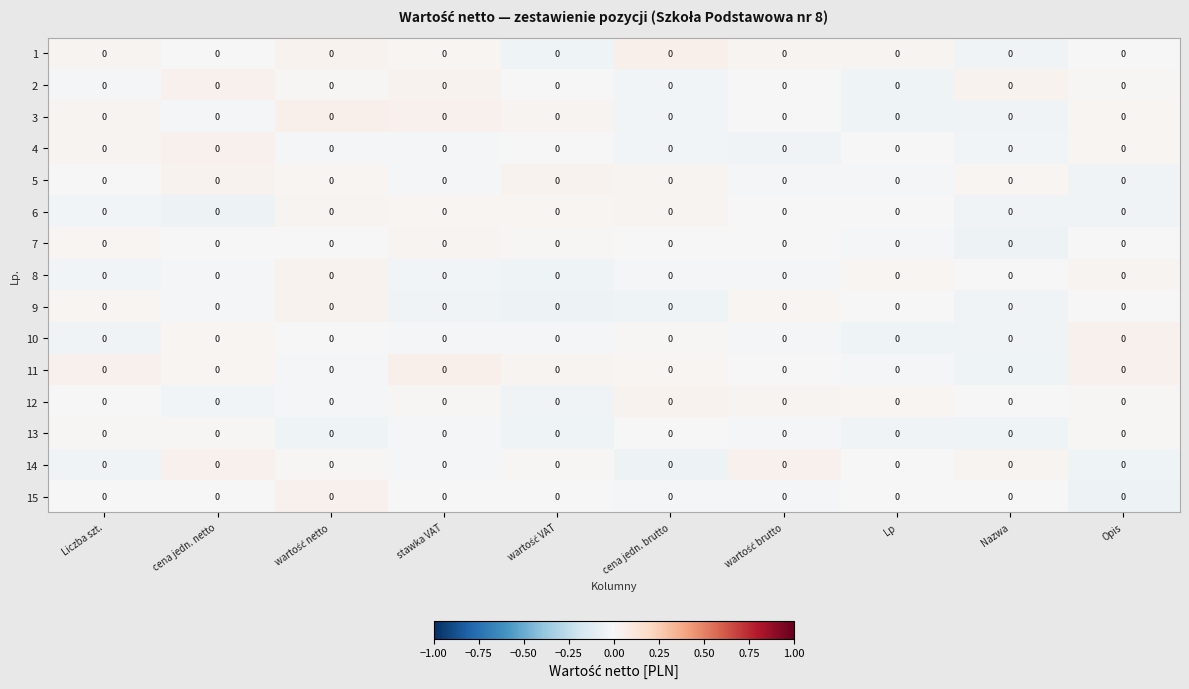

Reading left to right, list all the values displayed in this chart.

1: Liczba szt.=0.0	cena jedn. netto=0.0	wartość netto=0.0	stawka VAT=0.0	wartość VAT=0.0	cena jedn. brutto=0.0	wartość brutto=0.0	Lp=0.0	Nazwa=0.0	Opis=0.0
2: Liczba szt.=0.0	cena jedn. netto=0.0	wartość netto=0.0	stawka VAT=0.0	wartość VAT=0.0	cena jedn. brutto=0.0	wartość brutto=0.0	Lp=0.0	Nazwa=0.0	Opis=0.0
3: Liczba szt.=0.0	cena jedn. netto=0.0	wartość netto=0.0	stawka VAT=0.0	wartość VAT=0.0	cena jedn. brutto=0.0	wartość brutto=0.0	Lp=0.0	Nazwa=0.0	Opis=0.0
4: Liczba szt.=0.0	cena jedn. netto=0.0	wartość netto=0.0	stawka VAT=0.0	wartość VAT=0.0	cena jedn. brutto=0.0	wartość brutto=0.0	Lp=0.0	Nazwa=0.0	Opis=0.0
5: Liczba szt.=0.0	cena jedn. netto=0.0	wartość netto=0.0	stawka VAT=0.0	wartość VAT=0.0	cena jedn. brutto=0.0	wartość brutto=0.0	Lp=0.0	Nazwa=0.0	Opis=0.0
6: Liczba szt.=0.0	cena jedn. netto=0.0	wartość netto=0.0	stawka VAT=0.0	wartość VAT=0.0	cena jedn. brutto=0.0	wartość brutto=0.0	Lp=0.0	Nazwa=0.0	Opis=0.0
7: Liczba szt.=0.0	cena jedn. netto=0.0	wartość netto=0.0	stawka VAT=0.0	wartość VAT=0.0	cena jedn. brutto=0.0	wartość brutto=0.0	Lp=0.0	Nazwa=0.0	Opis=0.0
8: Liczba szt.=0.0	cena jedn. netto=0.0	wartość netto=0.0	stawka VAT=0.0	wartość VAT=0.0	cena jedn. brutto=0.0	wartość brutto=0.0	Lp=0.0	Nazwa=0.0	Opis=0.0
9: Liczba szt.=0.0	cena jedn. netto=0.0	wartość netto=0.0	stawka VAT=0.0	wartość VAT=0.0	cena jedn. brutto=0.0	wartość brutto=0.0	Lp=0.0	Nazwa=0.0	Opis=0.0
10: Liczba szt.=0.0	cena jedn. netto=0.0	wartość netto=0.0	stawka VAT=0.0	wartość VAT=0.0	cena jedn. brutto=0.0	wartość brutto=0.0	Lp=0.0	Nazwa=0.0	Opis=0.0
11: Liczba szt.=0.0	cena jedn. netto=0.0	wartość netto=0.0	stawka VAT=0.0	wartość VAT=0.0	cena jedn. brutto=0.0	wartość brutto=0.0	Lp=0.0	Nazwa=0.0	Opis=0.0
12: Liczba szt.=0.0	cena jedn. netto=0.0	wartość netto=0.0	stawka VAT=0.0	wartość VAT=0.0	cena jedn. brutto=0.0	wartość brutto=0.0	Lp=0.0	Nazwa=0.0	Opis=0.0
13: Liczba szt.=0.0	cena jedn. netto=0.0	wartość netto=0.0	stawka VAT=0.0	wartość VAT=0.0	cena jedn. brutto=0.0	wartość brutto=0.0	Lp=0.0	Nazwa=0.0	Opis=0.0
14: Liczba szt.=0.0	cena jedn. netto=0.0	wartość netto=0.0	stawka VAT=0.0	wartość VAT=0.0	cena jedn. brutto=0.0	wartość brutto=0.0	Lp=0.0	Nazwa=0.0	Opis=0.0
15: Liczba szt.=0.0	cena jedn. netto=0.0	wartość netto=0.0	stawka VAT=0.0	wartość VAT=0.0	cena jedn. brutto=0.0	wartość brutto=0.0	Lp=0.0	Nazwa=0.0	Opis=0.0